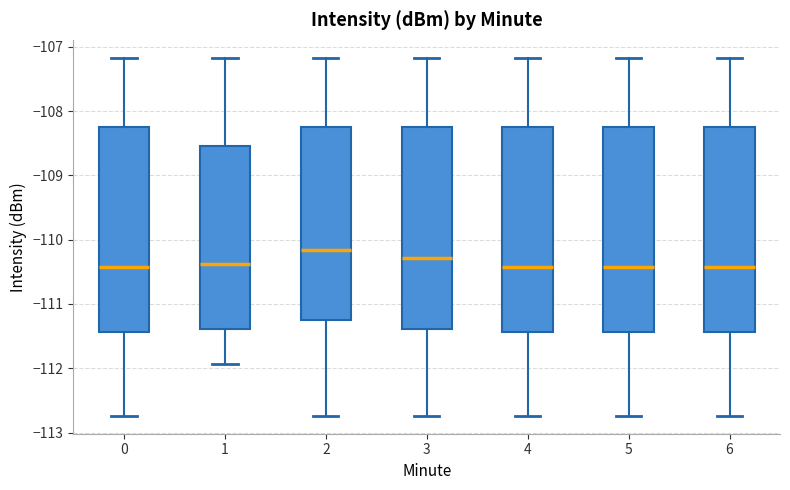

Reading left to right, transcribe this box plot: for each box, give where its median line is, the range the box spans, and where its two whiskers end, as read against the y-axis. The values are not printed on the chart, so give them approximately, as read against the axis.

0: median -110.4, box -111.4 to -108.3, whiskers -112.7 to -107.2
1: median -110.4, box -111.4 to -108.5, whiskers -111.9 to -107.2
2: median -110.2, box -111.3 to -108.3, whiskers -112.7 to -107.2
3: median -110.3, box -111.4 to -108.3, whiskers -112.7 to -107.2
4: median -110.4, box -111.4 to -108.3, whiskers -112.7 to -107.2
5: median -110.4, box -111.4 to -108.3, whiskers -112.7 to -107.2
6: median -110.4, box -111.4 to -108.3, whiskers -112.7 to -107.2